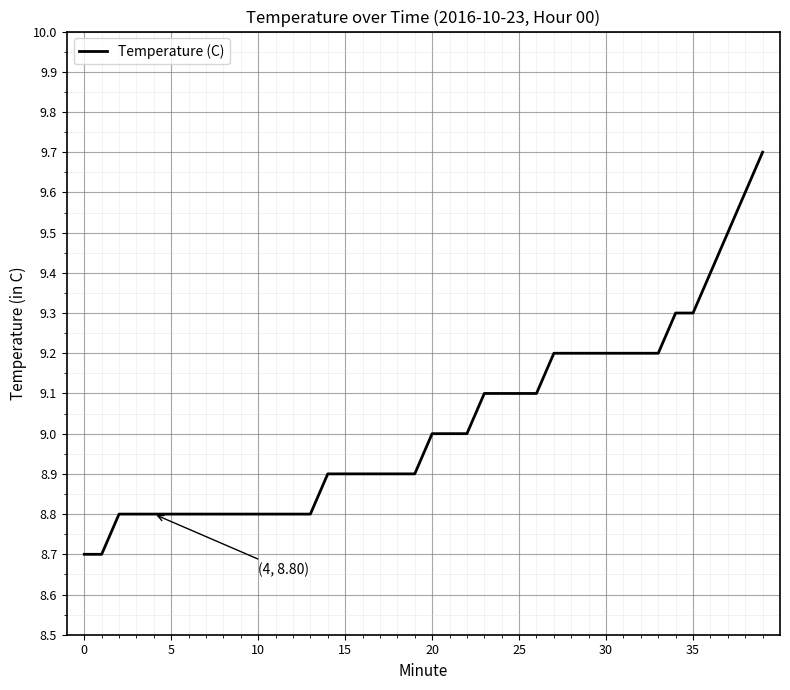

What is the difference between the maximum and minimum values?

1.0